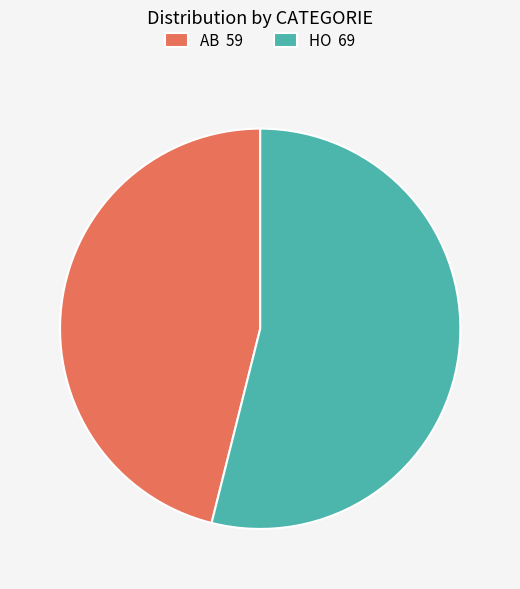

Approximately how many times larger is the value at HO compared to AB?

1.2